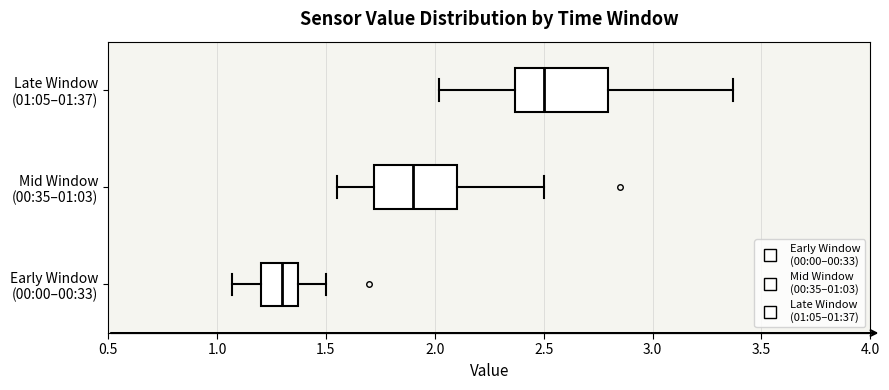

Reading bottom to top, read every box against the x-axis: the position of its median line, the range the box covers, and the ends of its whiskers. The values are not printed on the chart, so give them approximately, as read against the axis.

Early Window (00:00–00:33): median 1.30, box 1.20 to 1.35, whiskers 1.05 to 1.50
Mid Window (00:35–01:03): median 1.90, box 1.70 to 2.10, whiskers 1.55 to 2.50
Late Window (01:05–01:37): median 2.50, box 2.35 to 2.80, whiskers 2.00 to 3.35